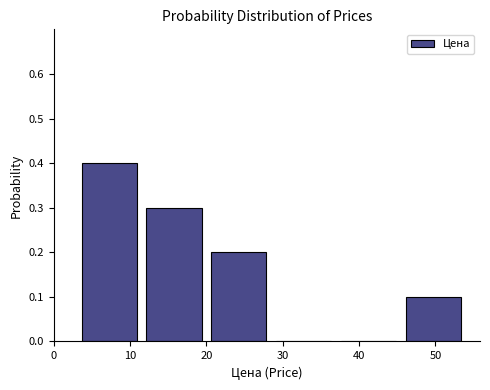

How tall is the bar that spans 20.0 to 28.5 on the x-axis? Neither the bar edges nor the heights are printed on the chart, so give them approximately, as read against the axes.

0.2